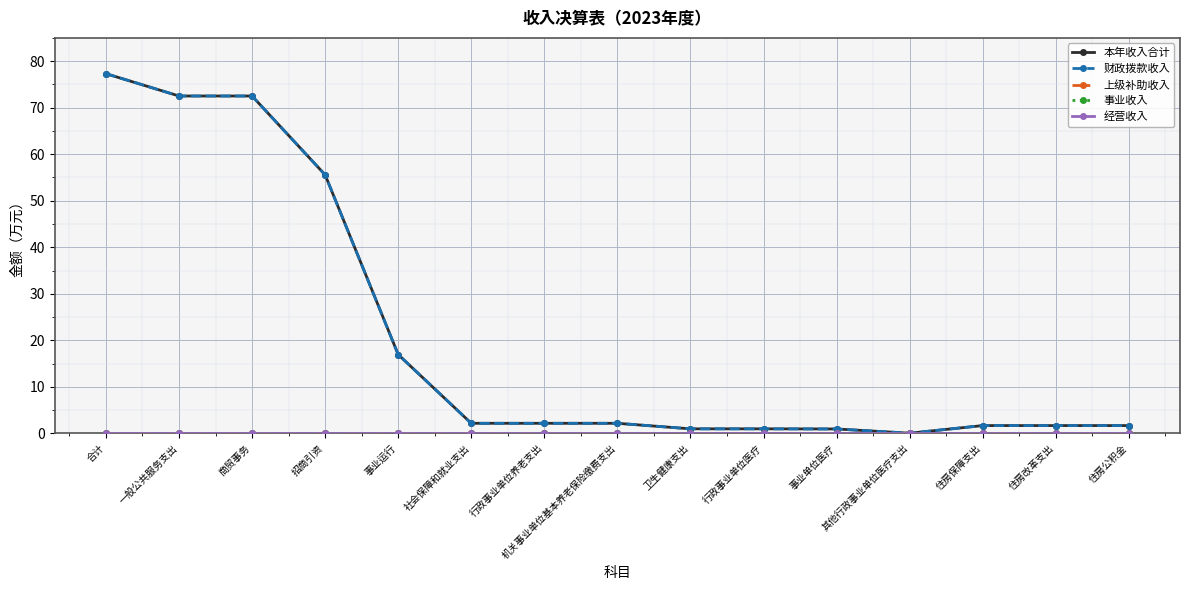

Does the chart have visible grid lines?

Yes